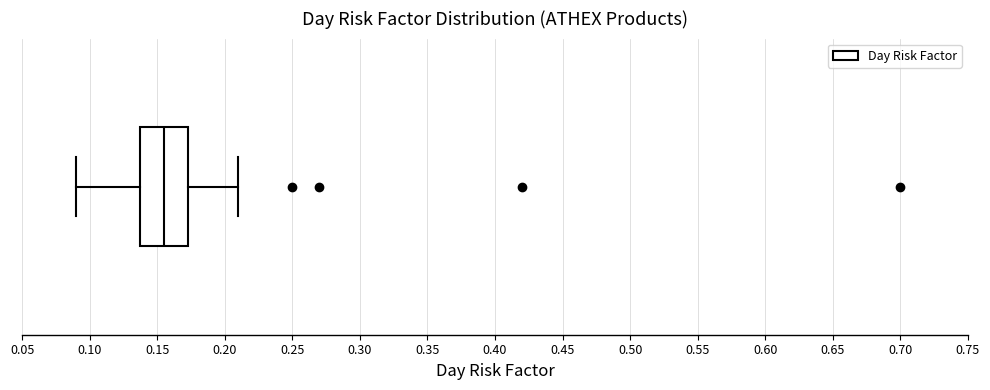

Where does the left whisker of the box end on the x-axis? The values are not printed on the chart, so give them approximately, as read against the axis.

0.090